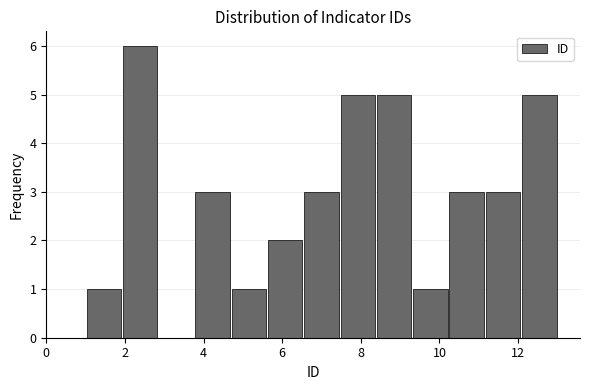

Reading left to right, list every bar in this chart as the range it spans on the x-axis followed by its height. Neither the bar edges nor the heights are printed on the chart, so give them approximately, as read against the axes.

1.0 to 2.0: 1
2.0 to 2.8: 6
2.8 to 3.8: 0
3.8 to 4.6: 3
4.6 to 5.6: 1
5.6 to 6.6: 2
6.6 to 7.4: 3
7.4 to 8.4: 5
8.4 to 9.4: 5
9.4 to 10.2: 1
10.2 to 11.2: 3
11.2 to 12.0: 3
12.0 to 13.0: 5